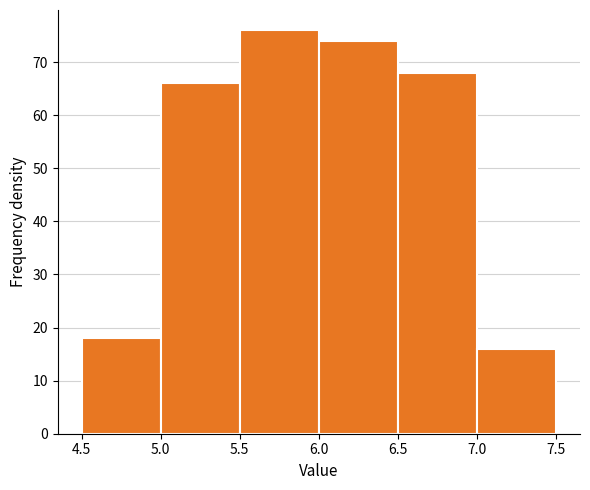

Reading left to right, list every bar in this chart as the range it spans on the x-axis followed by its height. The values are not printed on the chart, so give them approximately, as read against the axis.

4.5 to 5.0: 18
5.0 to 5.5: 66
5.5 to 6.0: 76
6.0 to 6.5: 74
6.5 to 7.0: 68
7.0 to 7.5: 16